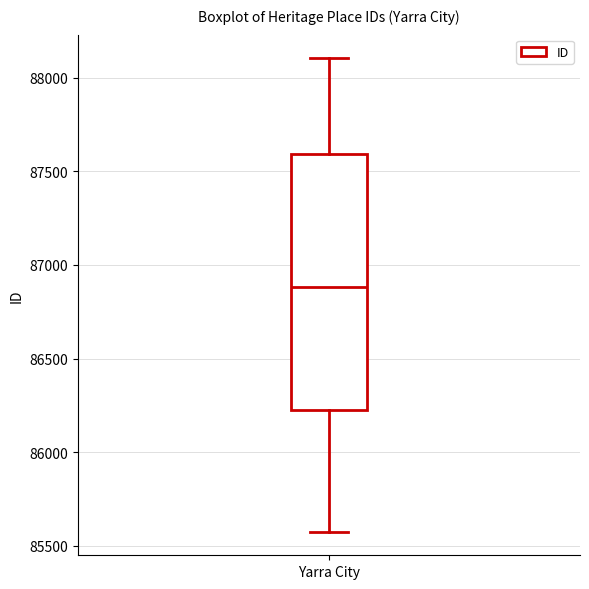

Where does the lower whisker of the box for Yarra City end on the y-axis? The values are not printed on the chart, so give them approximately, as read against the axis.

85600